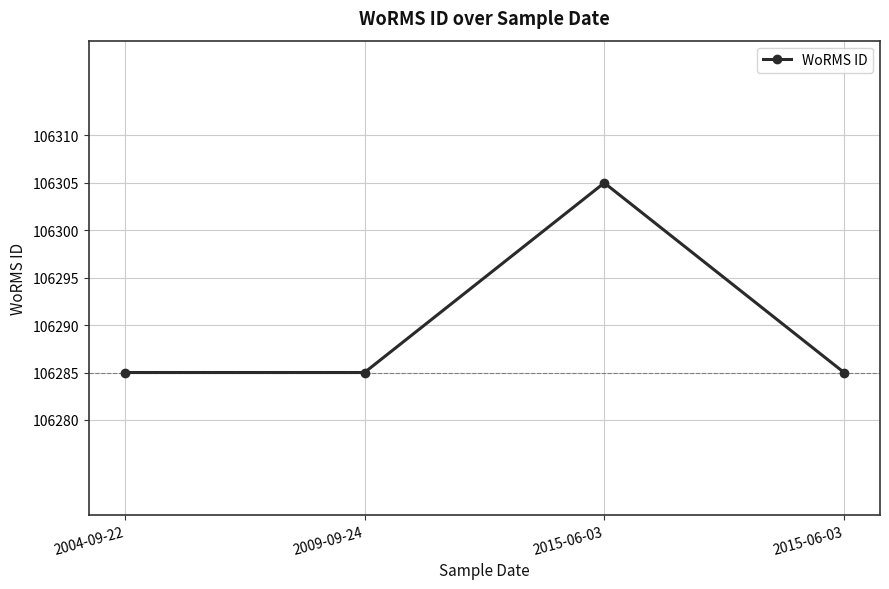

How many lines are shown in the chart?

1